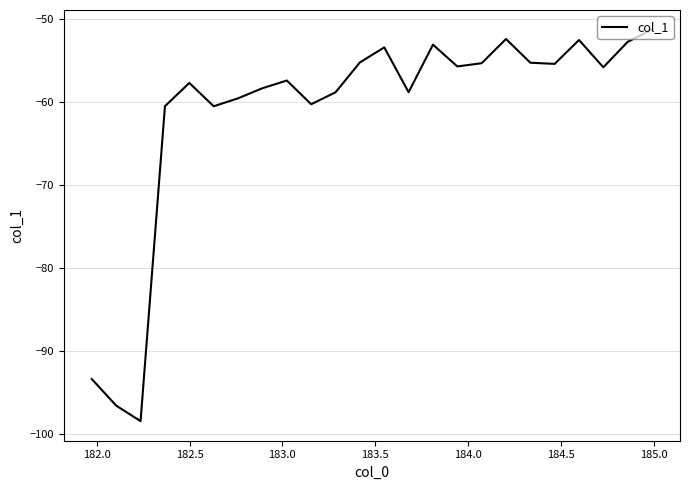

What is the minimum value shown in the chart?

-98.4